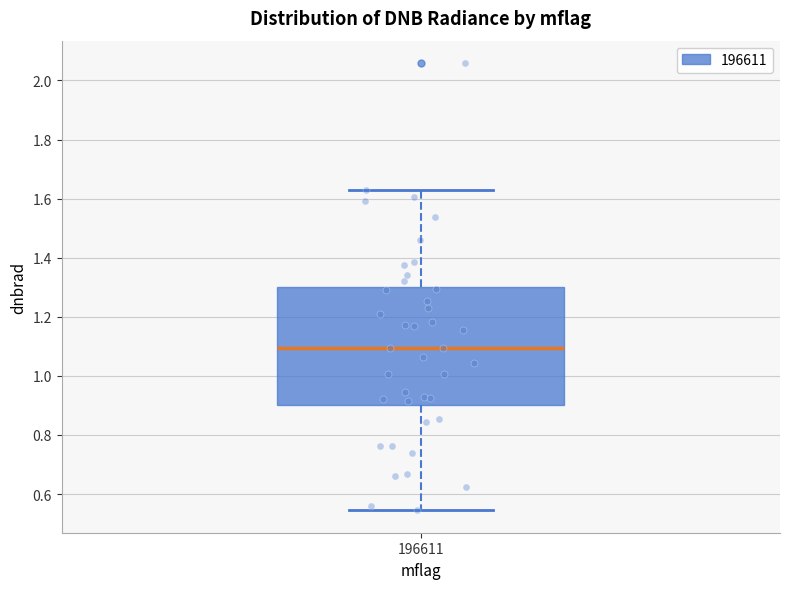

Transcribe this box plot: give where the median line is, the range the box spans, and where the two whiskers end, as read against the y-axis. The values are not printed on the chart, so give them approximately, as read against the axis.

median 1.10, box 0.90 to 1.30, whiskers 0.54 to 1.62